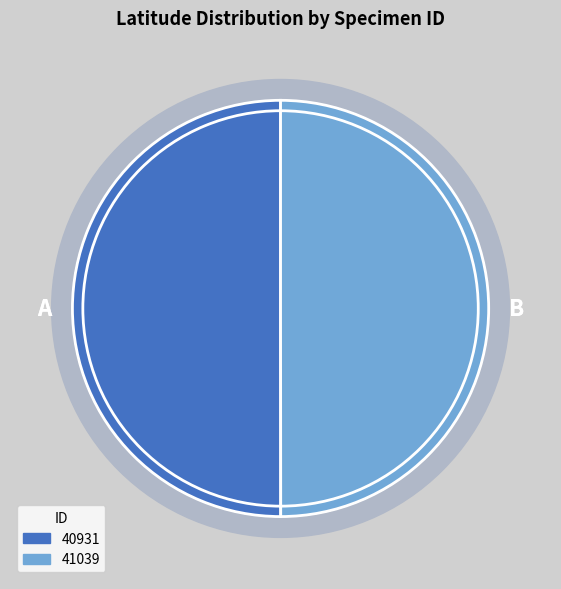

To the nearest percent, what percentage of the pie is 40931?

50%